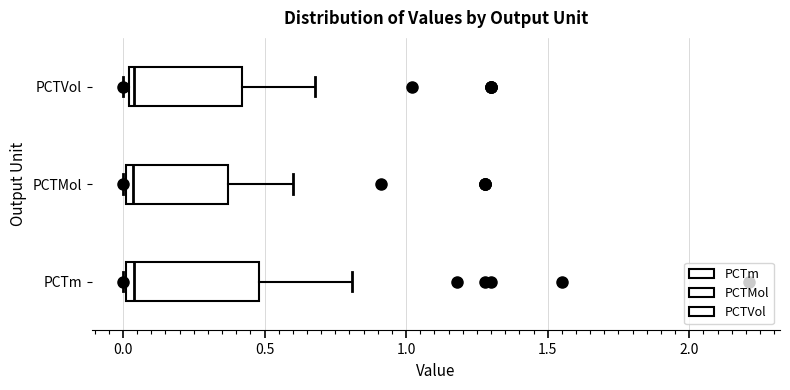

Reading bottom to top, transcribe this box plot: for each box, give where its median line is, the range the box spans, and where its two whiskers end, as read against the x-axis. The values are not printed on the chart, so give them approximately, as read against the axis.

PCTm: median 0.05, box 0.00 to 0.50, whiskers 0.00 to 0.80
PCTMol: median 0.05, box 0.00 to 0.35, whiskers 0.00 to 0.60
PCTVol: median 0.05, box 0.00 to 0.40, whiskers 0.00 (just left of the box's left edge) to 0.70